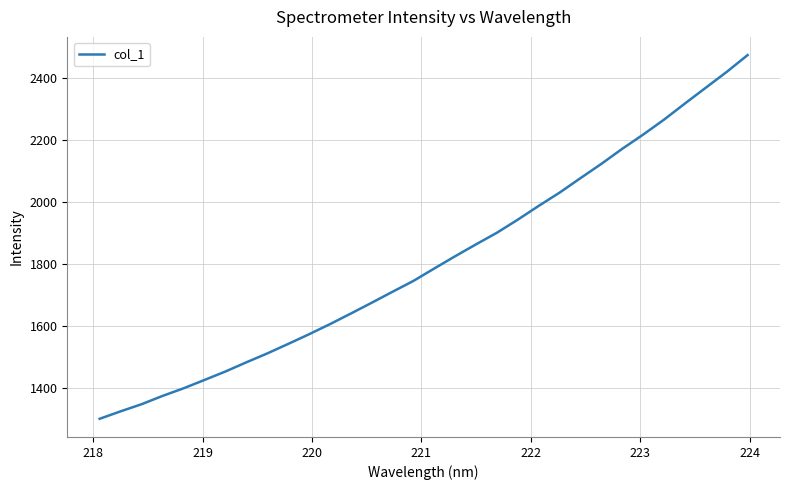

What is the difference between the maximum and minimum values?

1173.4